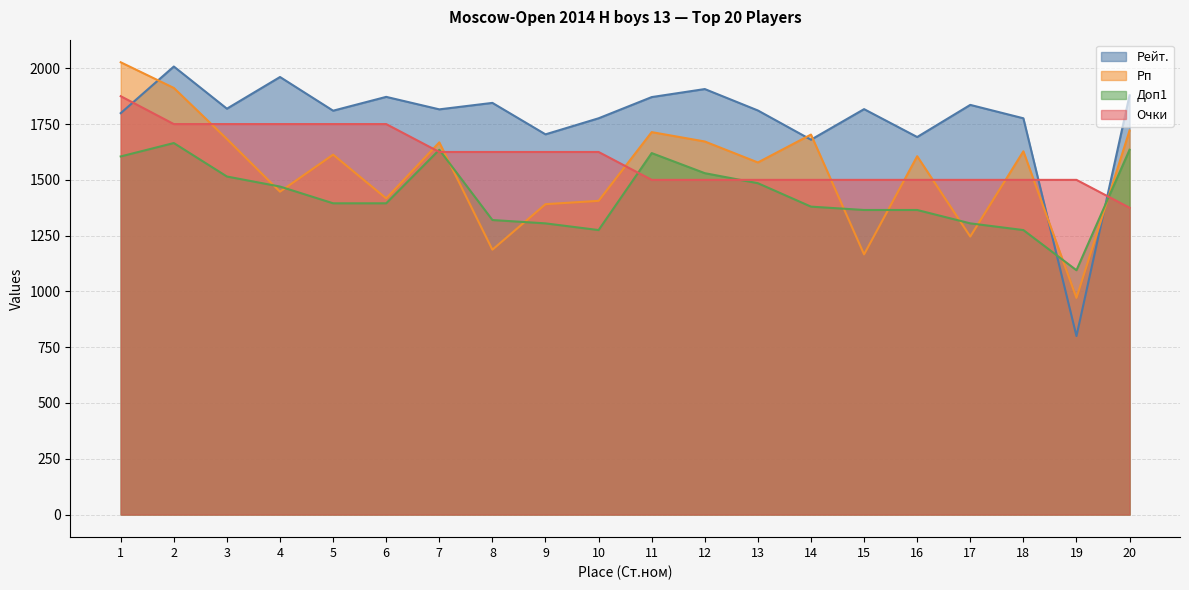

Which series has the largest total across all categories?

Рейт.